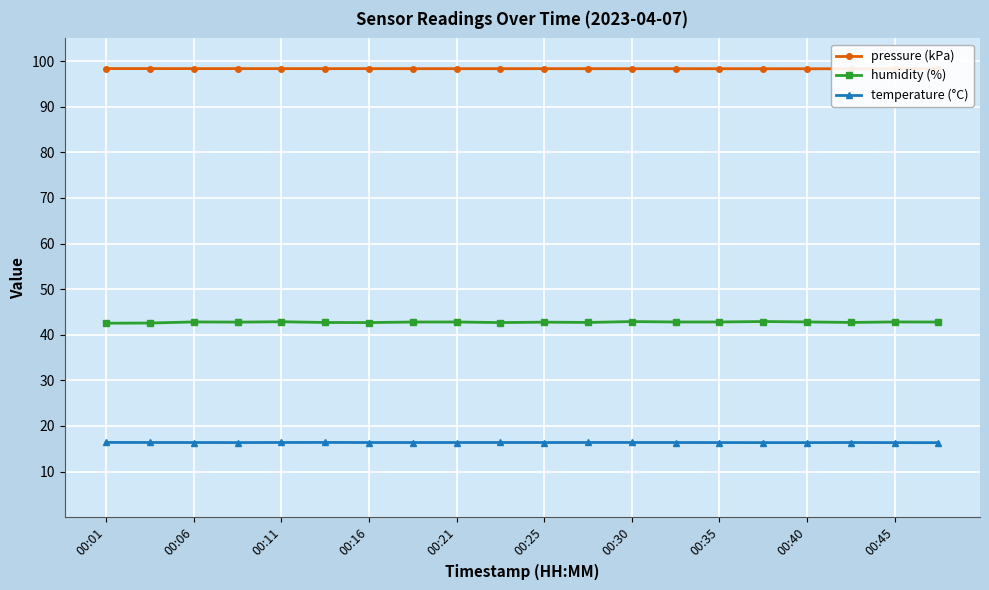

What is the value of the humidity (%) point at the 15th from the left?

42.8